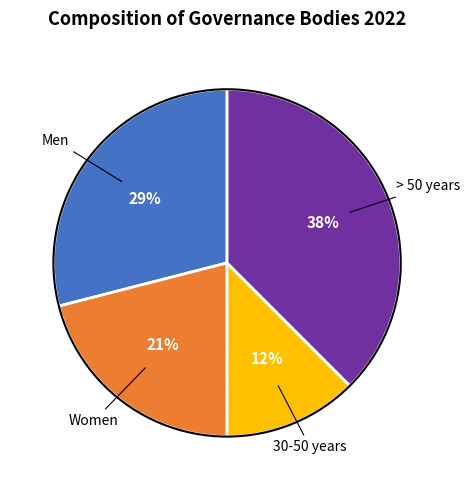

Is there a majority slice in this chart?

No